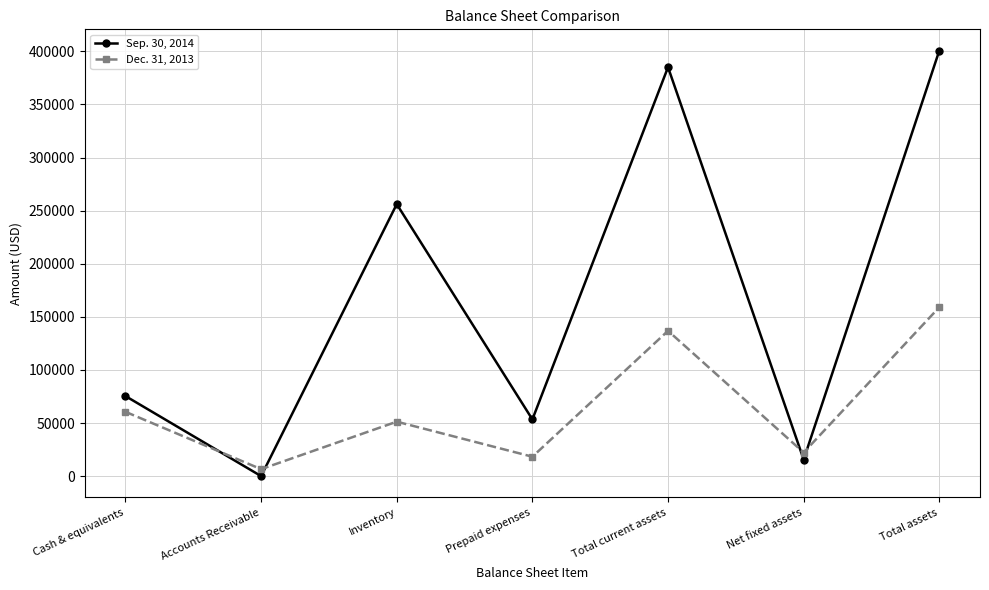

How many data points in Sep. 30, 2014 are less than 75443?

3